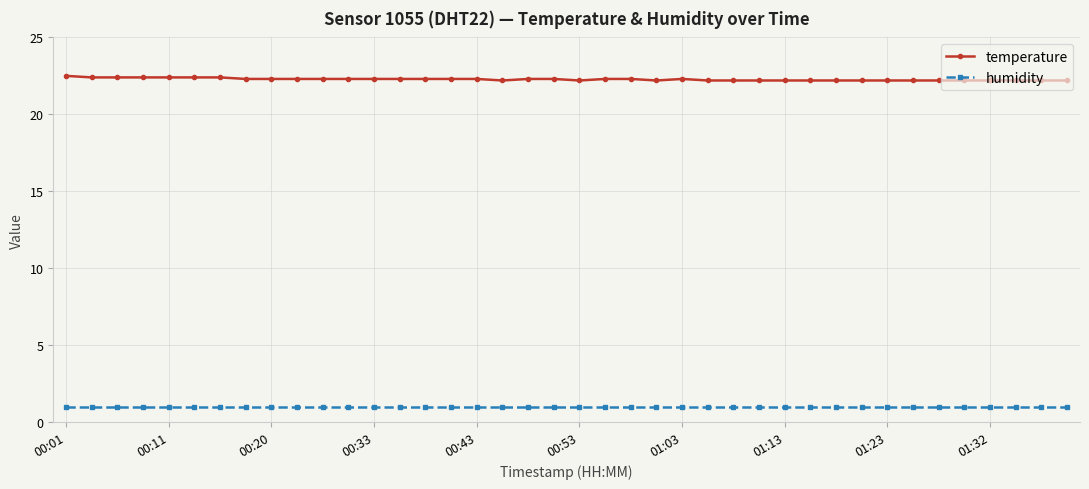

What is the value of the humidity point at the 35th from the left?

1.0